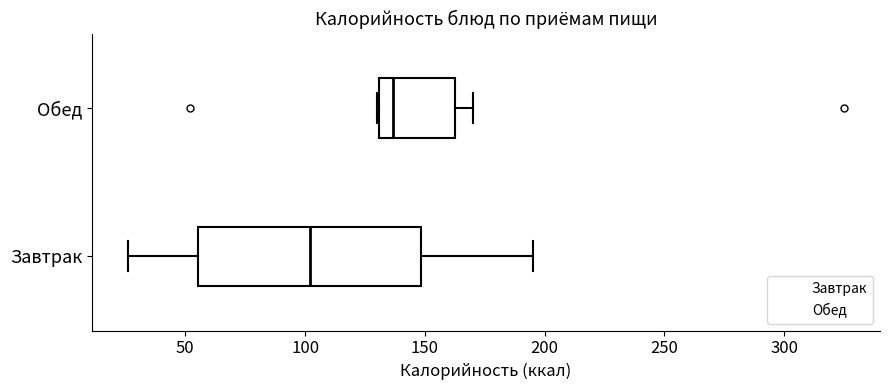

Reading bottom to top, transcribe this box plot: for each box, give where its median line is, the range the box spans, and where its two whiskers end, as read against the x-axis. The values are not printed on the chart, so give them approximately, as read against the axis.

Завтрак: median 100, box 55 to 150, whiskers 25 to 195
Обед: median 135, box 130 to 165, whiskers 130 to 170